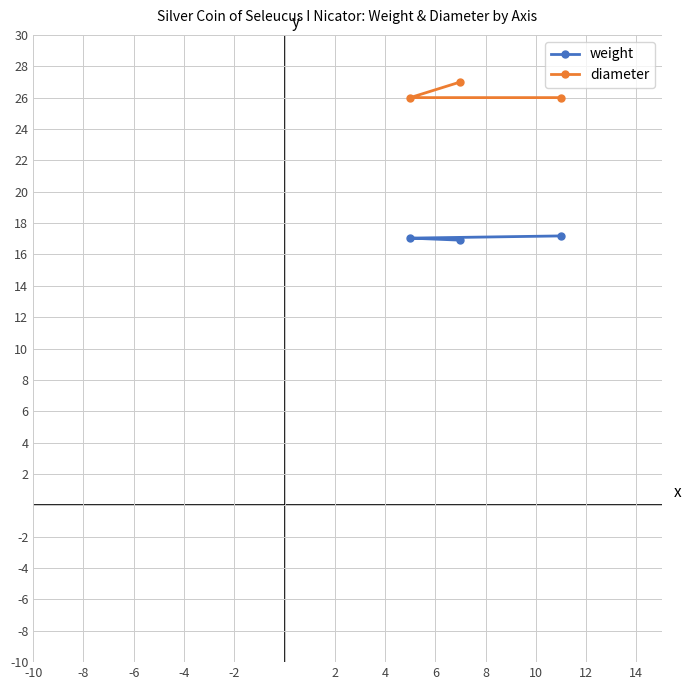

What is the lowest value of the weight series?

16.9